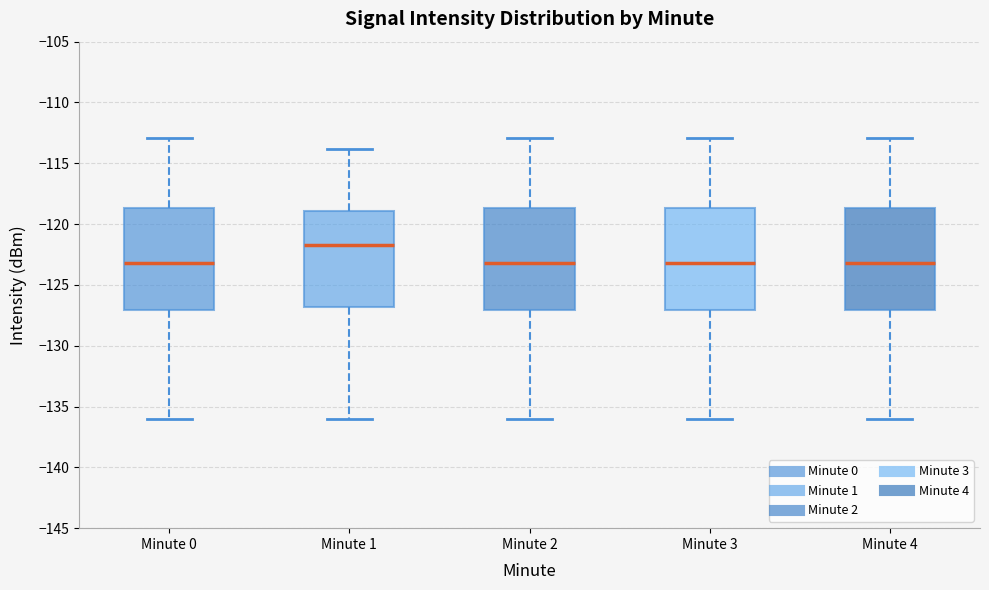

Reading left to right, transcribe this box plot: for each box, give where its median line is, the range the box spans, and where its two whiskers end, as read against the y-axis. The values are not printed on the chart, so give them approximately, as read against the axis.

Minute 0: median -123.0, box -127.0 to -118.5, whiskers -136.0 to -113.0
Minute 1: median -121.5, box -127.0 to -119.0, whiskers -136.0 to -114.0
Minute 2: median -123.0, box -127.0 to -118.5, whiskers -136.0 to -113.0
Minute 3: median -123.0, box -127.0 to -118.5, whiskers -136.0 to -113.0
Minute 4: median -123.0, box -127.0 to -118.5, whiskers -136.0 to -113.0